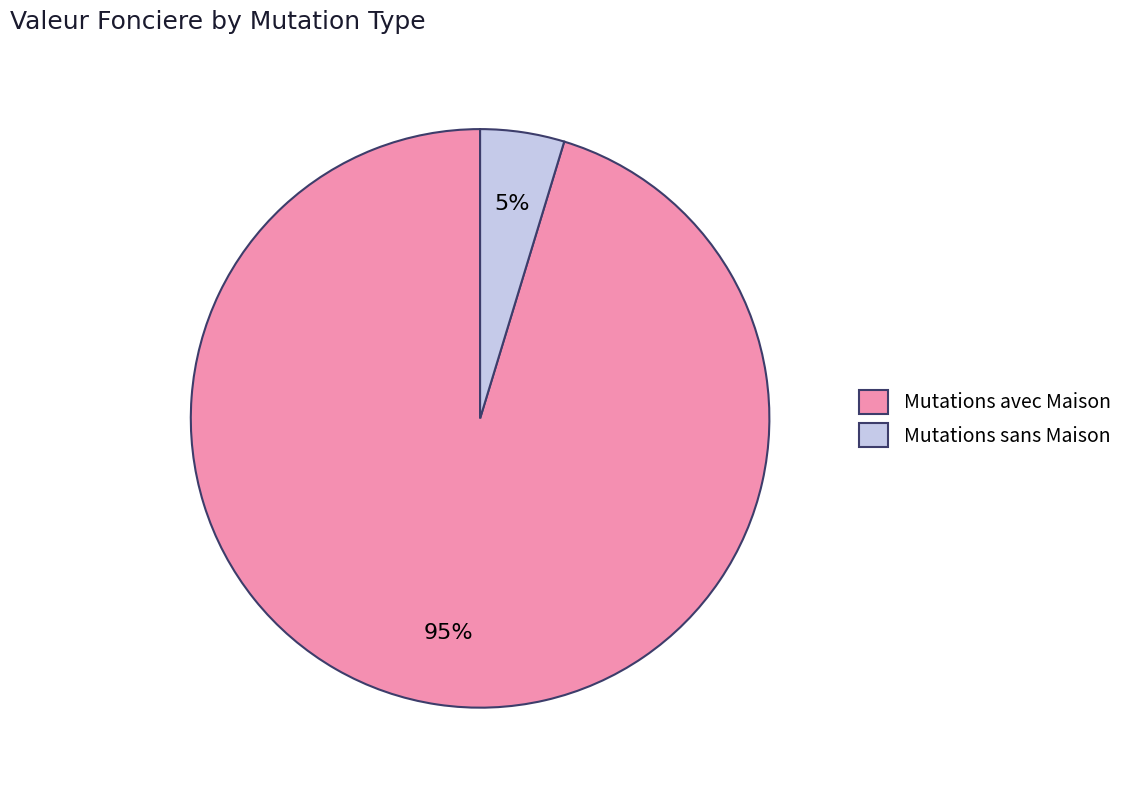

Between Mutations sans Maison and Mutations avec Maison, which is larger?

Mutations avec Maison